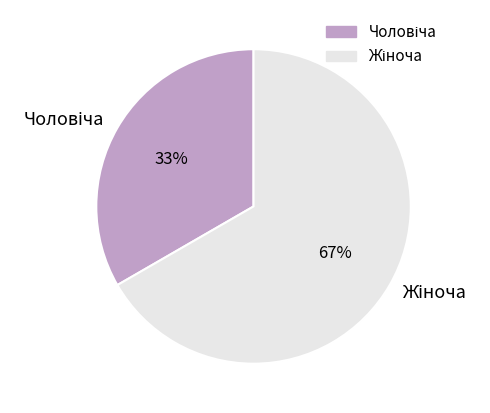

Is there a majority slice in this chart?

Yes